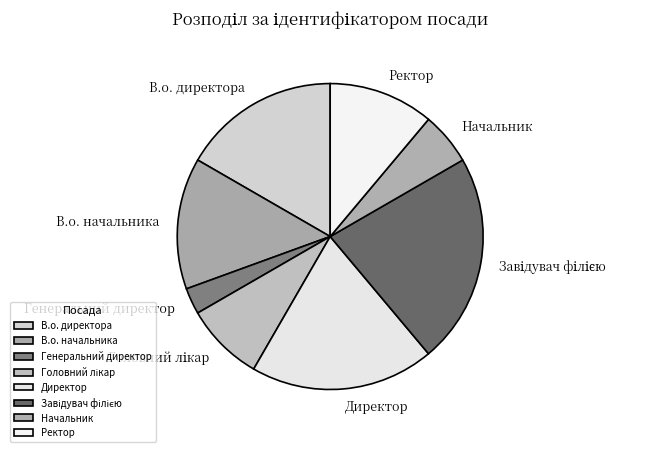

Which category has the smallest portion of the pie?

Генеральний директор